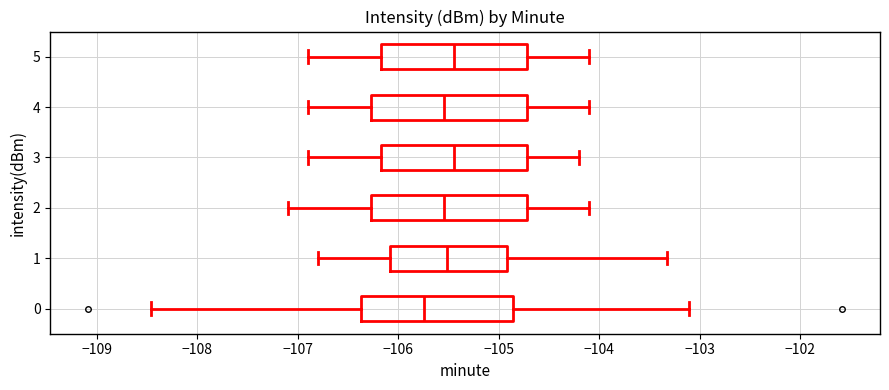

Where does the median line of the box at y = 0 sit on the x-axis? The values are not printed on the chart, so give them approximately, as read against the axis.

-105.7